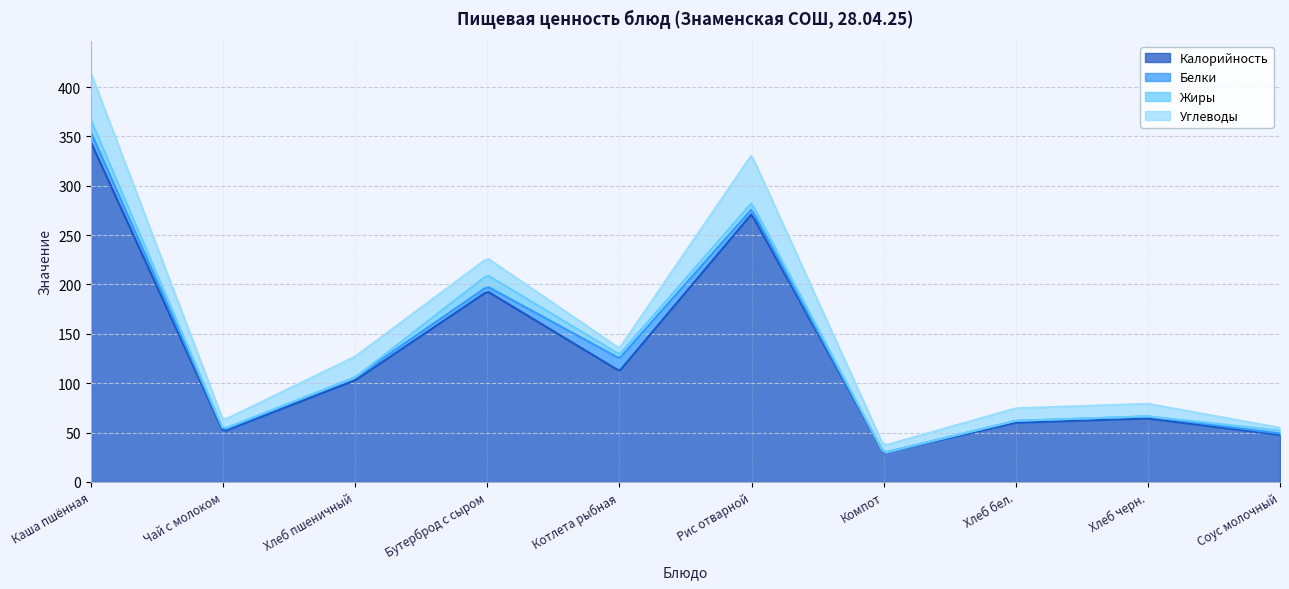

Reading right to left, transcribe all the data shown in this chart.

Калорийность: Соус молочный=47.6	Хлеб черн.=64.2	Хлеб бел.=60.0	Компот=29.3	Рис отварной=271.3	Котлета рыбная=112.3	Бутерброд с сыром=193.0	Хлеб пшеничный=103.0	Чай с молоком=50.9	Каша пшённая=343.8
Белки: Соус молочный=1.4	Хлеб черн.=2.0	Хлеб бел.=1.8	Компот=0.1	Рис отварной=4.8	Котлета рыбная=12.8	Бутерброд с сыром=4.9	Хлеб пшеничный=3.0	Чай с молоком=1.6	Каша пшённая=10.0
Жиры: Соус молочный=3.0	Хлеб черн.=0.3	Хлеб бел.=0.1	Компот=0.0	Рис отварной=6.4	Котлета рыбная=4.1	Бутерброд с сыром=11.6	Хлеб пшеничный=0.0	Чай с молоком=1.1	Каша пшённая=12.5
Углеводы: Соус молочный=2.8	Хлеб черн.=12.6	Хлеб бел.=12.6	Компот=7.2	Рис отварной=48.5	Котлета рыбная=6.1	Бутерброд с сыром=17.1	Хлеб пшеничный=21.0	Чай с молоком=8.6	Каша пшённая=47.5